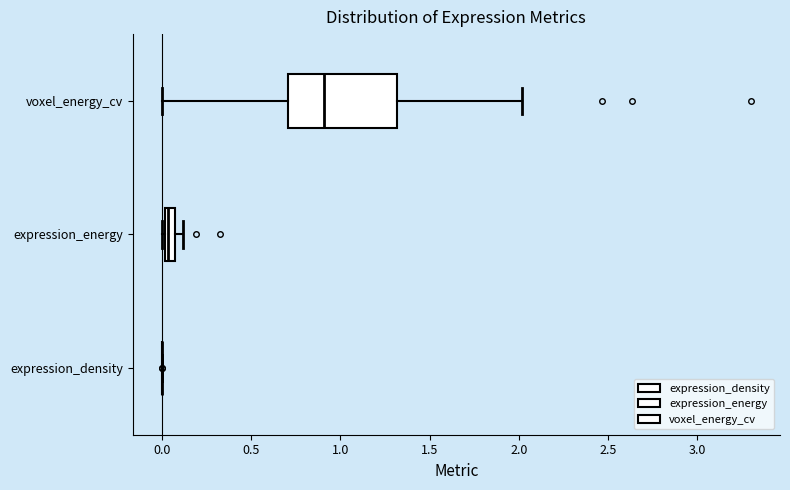

Which box is the widest, from its left edge to its right edge?

voxel_energy_cv